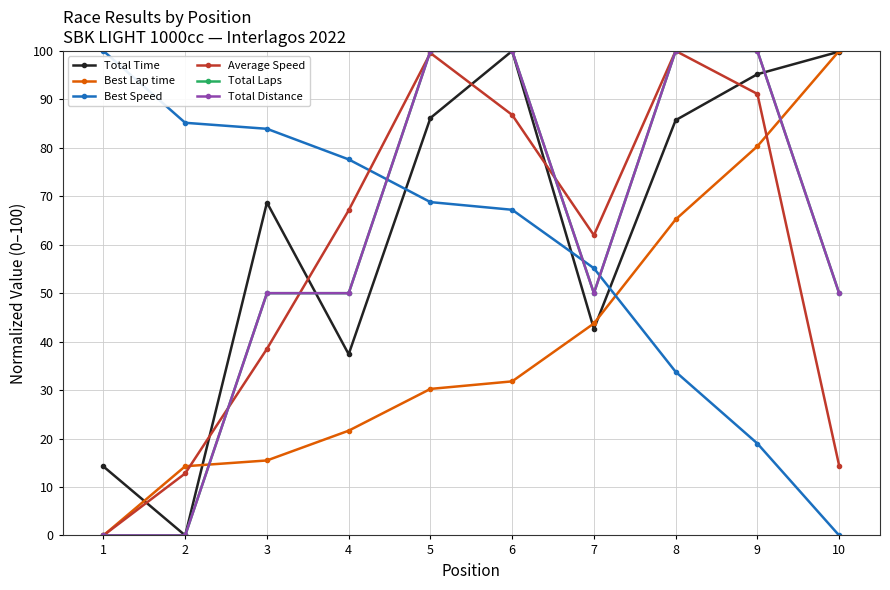

Reading left to right, what are all the values shown in this chart?

Total Time: 14.2	0.0	68.7	37.4	86.2	100.0	42.6	85.7	95.2	99.9
Best Lap time: 0.0	14.3	15.5	21.6	30.2	31.8	43.7	65.2	80.3	100.0
Best Speed: 100.0	85.2	83.9	77.6	68.8	67.2	55.1	33.8	19.0	0.0
Average Speed: 0.0	12.8	38.5	67.1	99.6	86.8	62.0	100.0	91.1	14.4
Total Laps: 0.0	0.0	50.0	50.0	100.0	100.0	50.0	100.0	100.0	50.0
Total Distance: 0.0	0.0	50.0	50.0	100.0	100.0	50.0	100.0	100.0	50.0